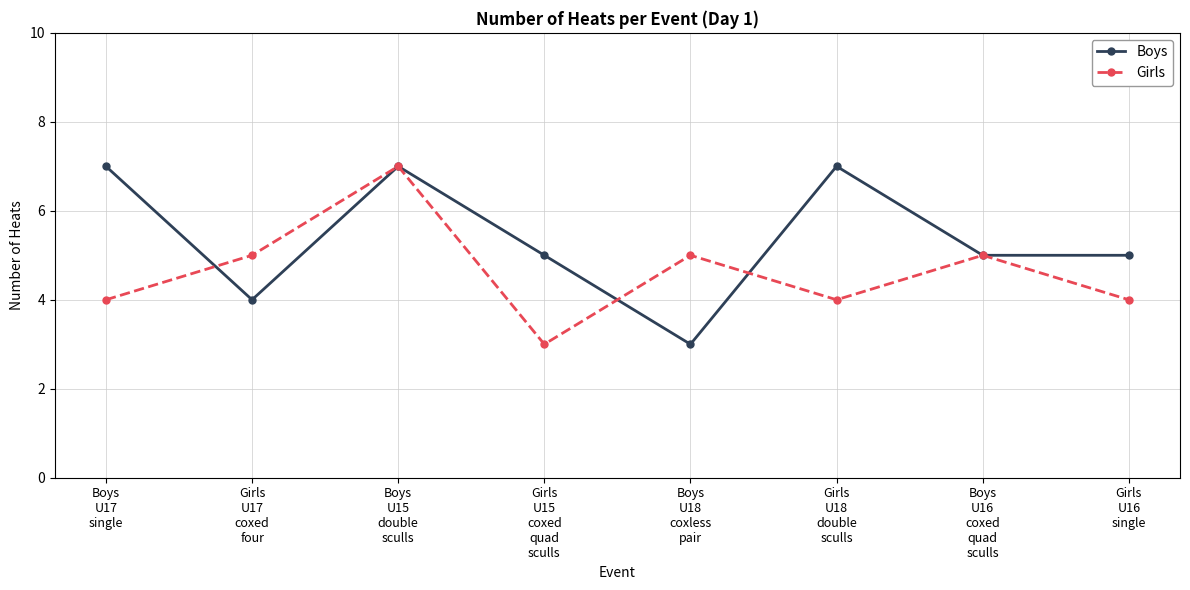

How many Boys values are between 5 and 7?

6